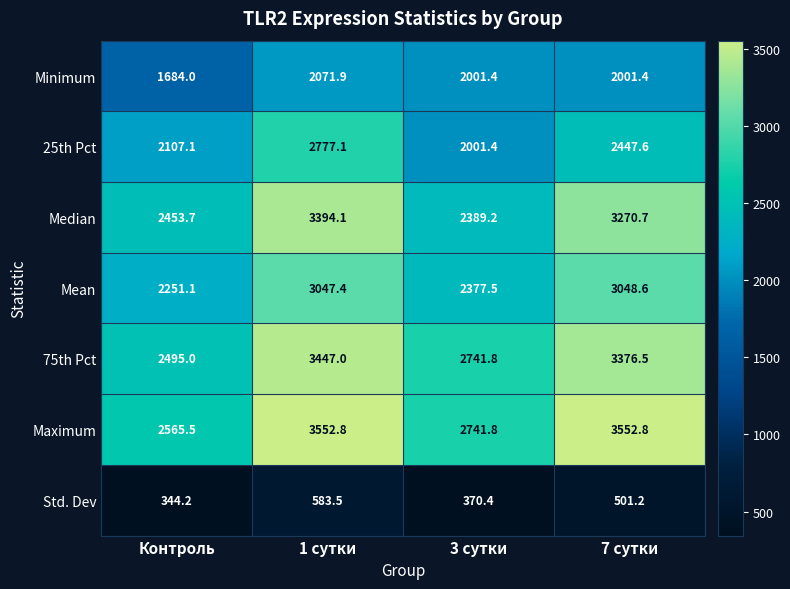

Which series has the largest total across all categories?

Maximum